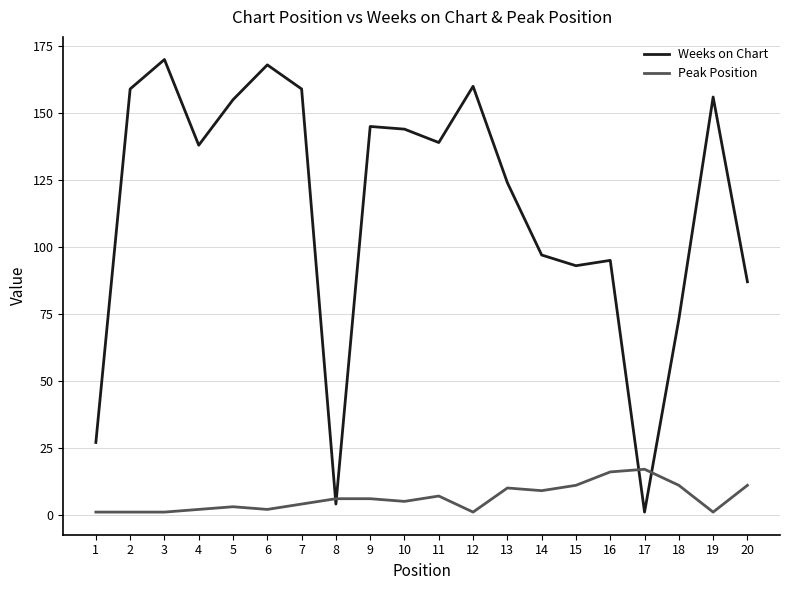

True or false: Peak Position has more than 2 interior local peaks.

True